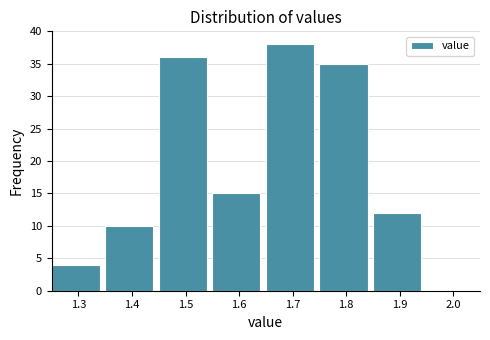

Which range on the x-axis has the tallest bar?

1.65 to 1.75